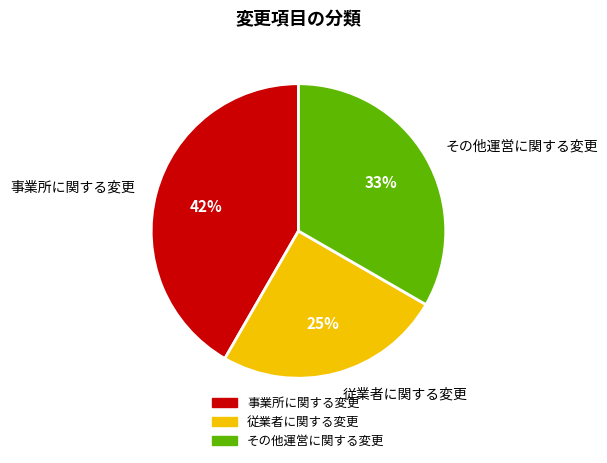

Which slice is the largest?

事業所に関する変更